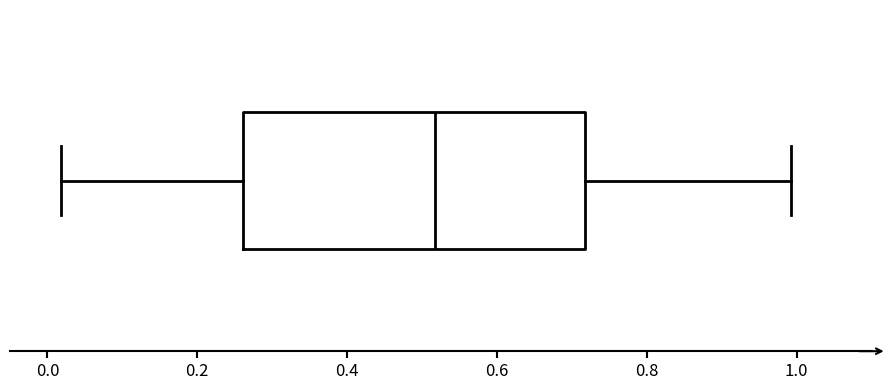

Where does the median line of the box sit on the x-axis? The values are not printed on the chart, so give them approximately, as read against the axis.

0.52